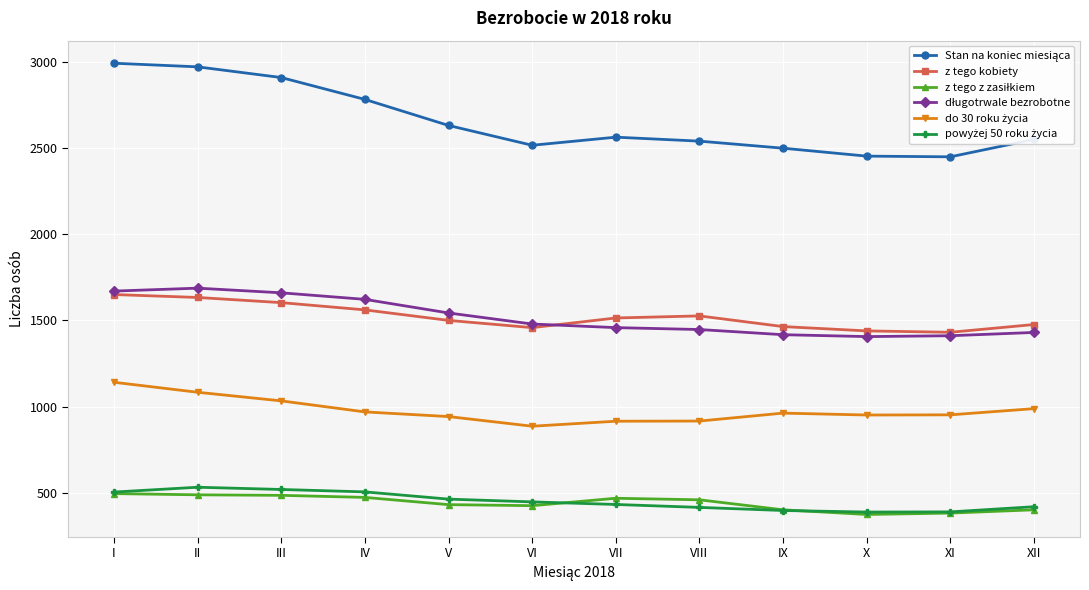

What is the difference between the highest and lowest values at V?

2200